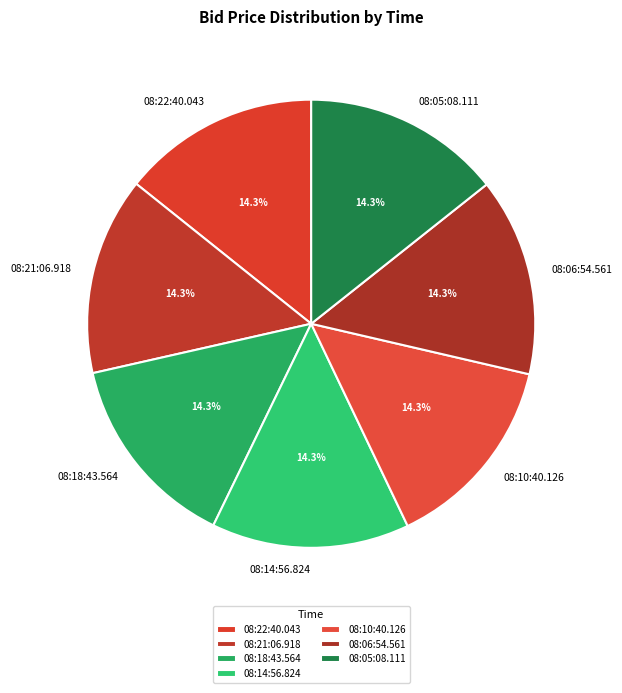

Does 08:21:06.918 account for over 50% of the chart?

No